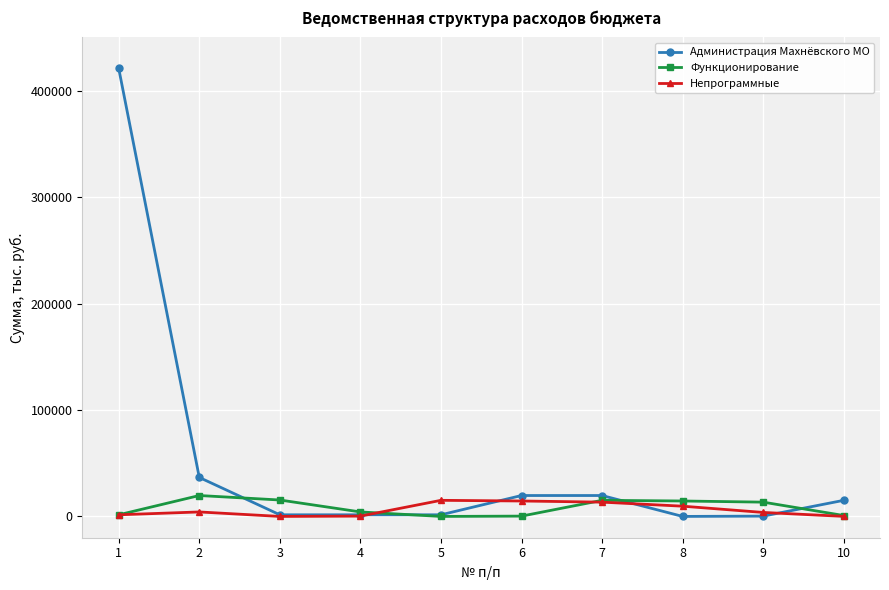

How many values in the Администрация Махнёвского МО series are below 15130?

5